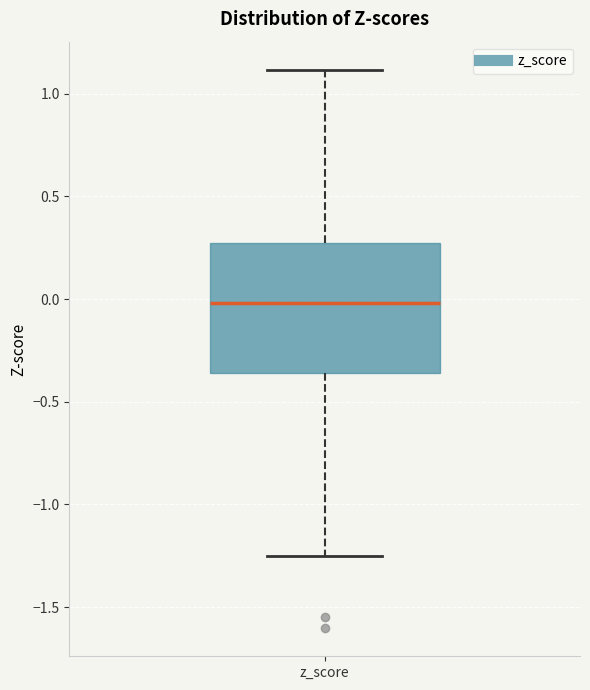

Read this box plot against the y-axis: the position of the median line, the range covered by the box, and the ends of both whiskers. The values are not printed on the chart, so give them approximately, as read against the axis.

median 0.00, box -0.35 to 0.25, whiskers -1.25 to 1.10